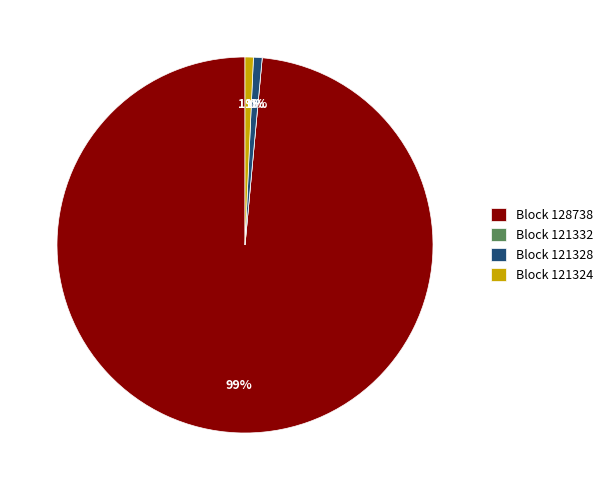

Which category has the smallest portion of the pie?

121332